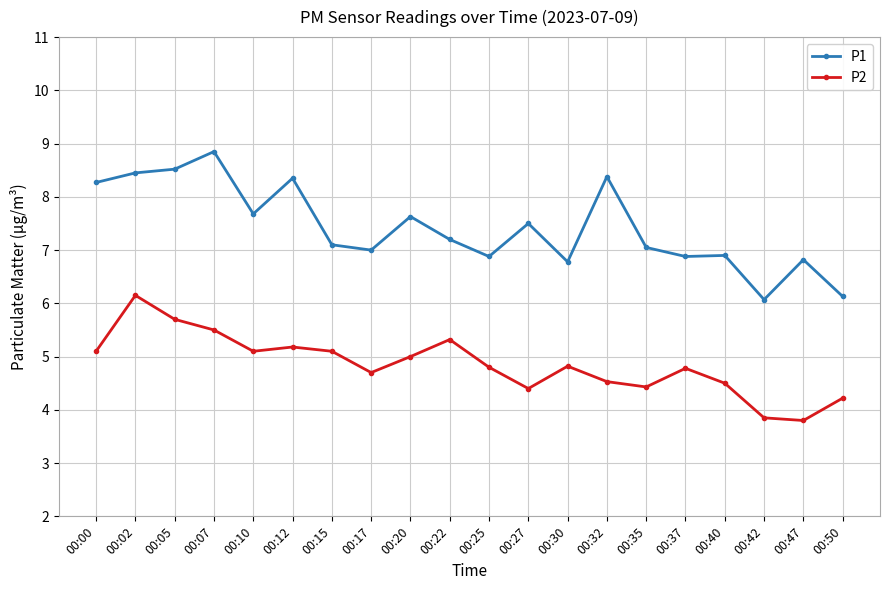

True or false: P2 has more than 2 points higher than both neighbors.

True